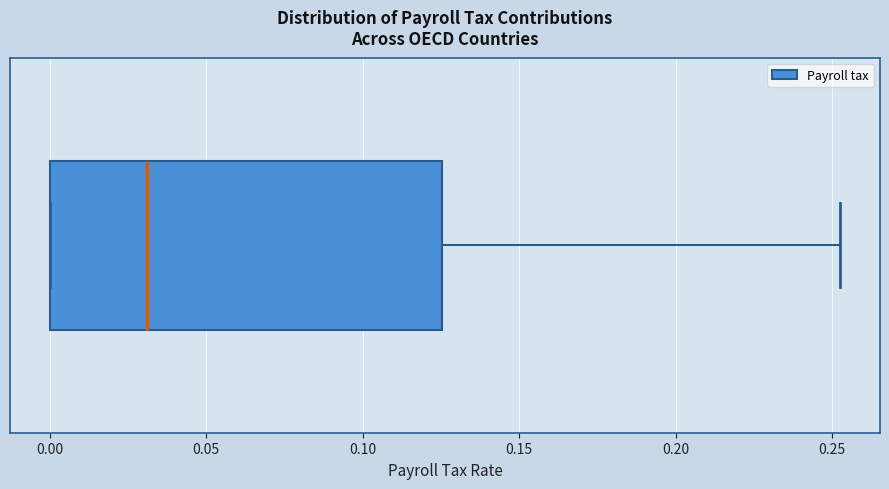

Where is the left edge of the box on the x-axis? The values are not printed on the chart, so give them approximately, as read against the axis.

0.000